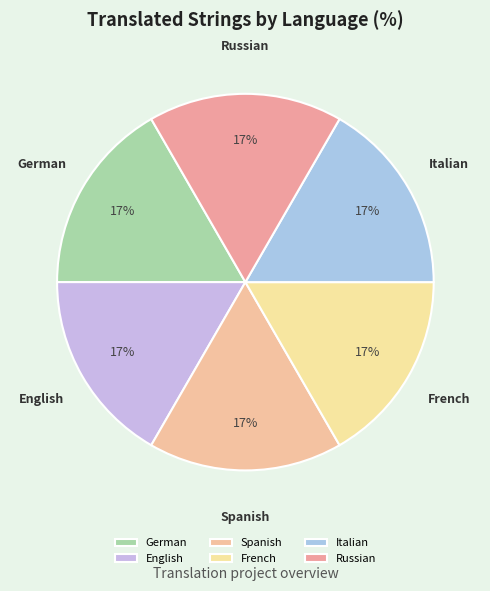

Count the number of slices in the pie.

6